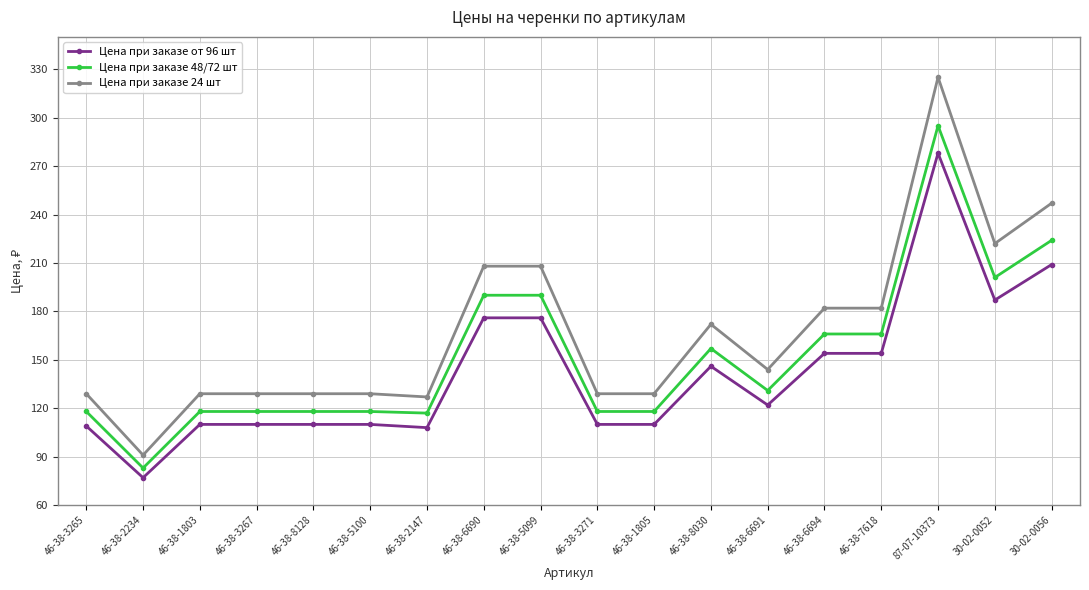

The value of Цена при заказе 48/72 шт at 46-38-6690 is 42. True or false?

False